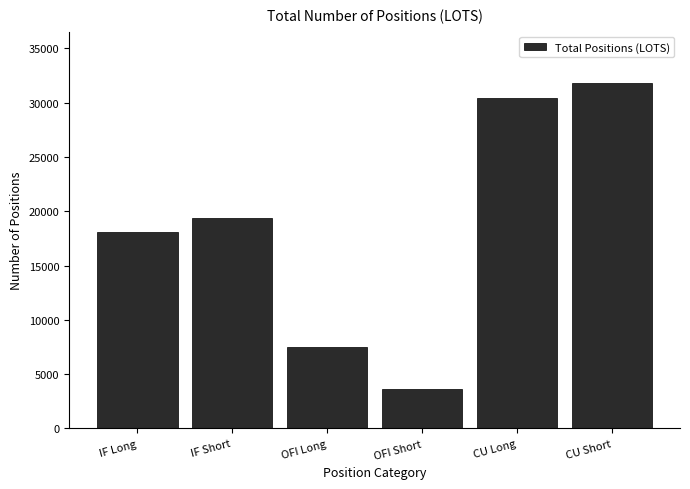

What is the maximum value shown in the chart?

31759.0